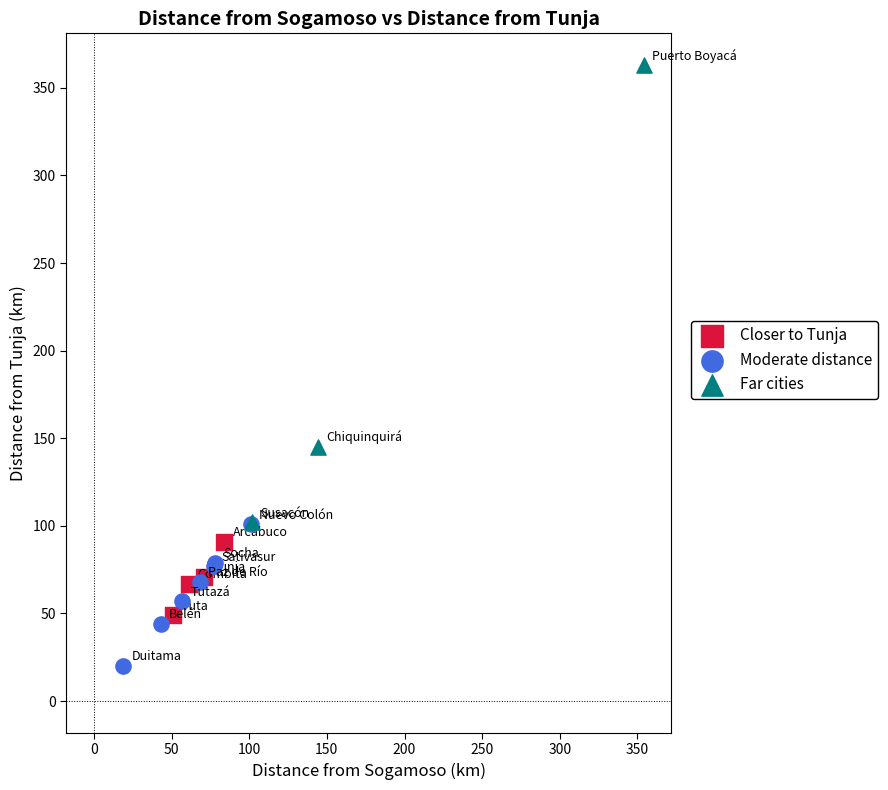

Which series reaches the maximum Y coordinate?

Far cities